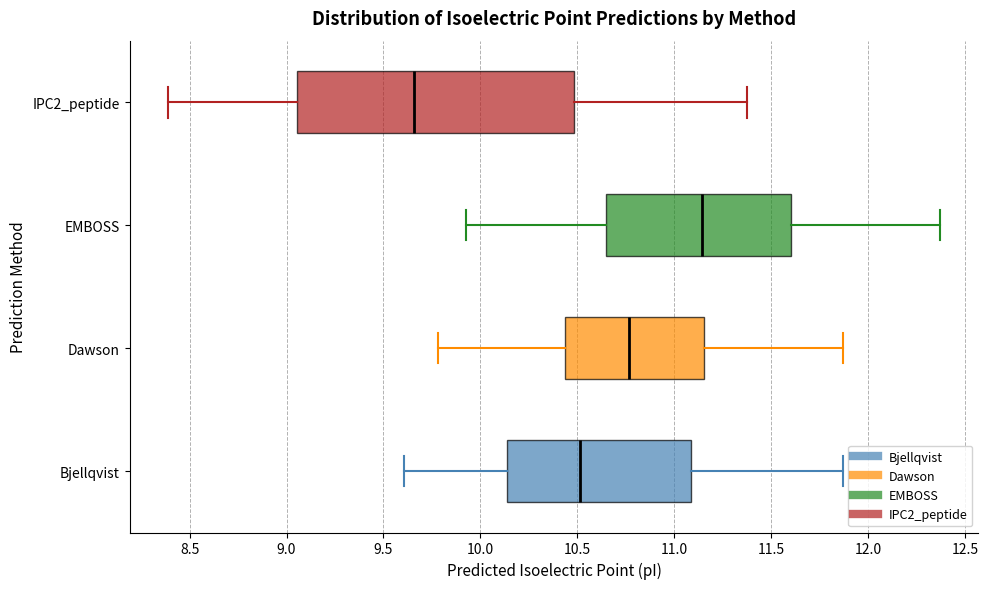

Reading bottom to top, read every box against the x-axis: the position of its median line, the range the box covers, and the ends of its whiskers. The values are not printed on the chart, so give them approximately, as read against the axis.

Bjellqvist: median 10.50, box 10.15 to 11.10, whiskers 9.60 to 11.85
Dawson: median 10.75, box 10.45 to 11.15, whiskers 9.80 to 11.85
EMBOSS: median 11.15, box 10.65 to 11.60, whiskers 9.95 to 12.35
IPC2_peptide: median 9.65, box 9.05 to 10.50, whiskers 8.40 to 11.35